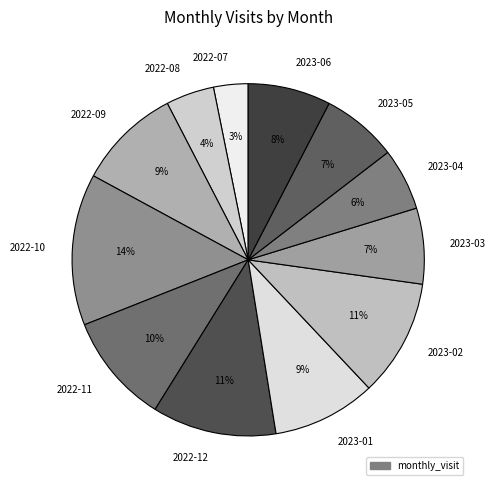

True or false: 2023-03 accounts for 7% of the total.

True